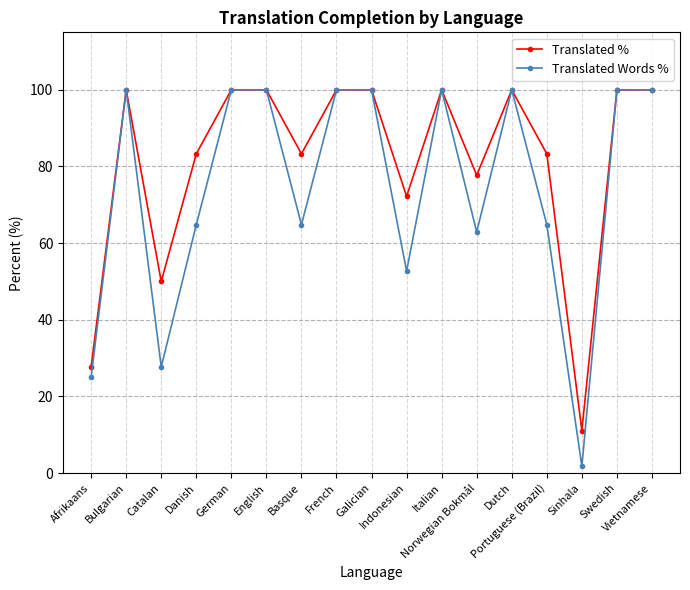

What is the sum of all Translated Words % values?

1264.5